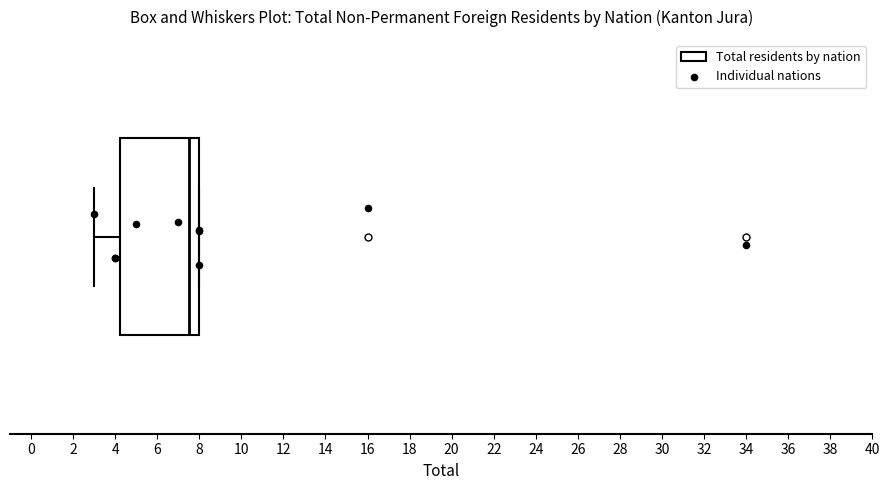

Where does the median line of the box sit on the x-axis? The values are not printed on the chart, so give them approximately, as read against the axis.

7.6